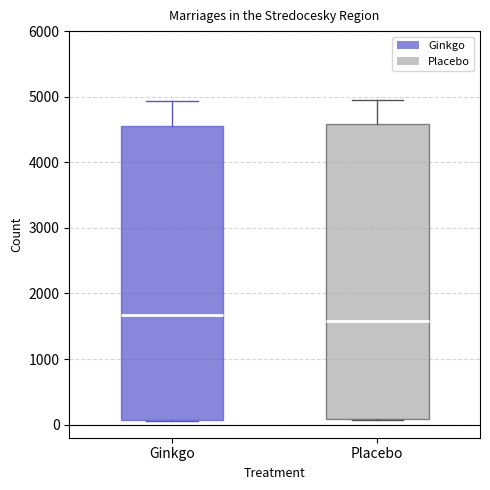

Where does the median line of the box for Placebo sit on the y-axis? The values are not printed on the chart, so give them approximately, as read against the axis.

1600